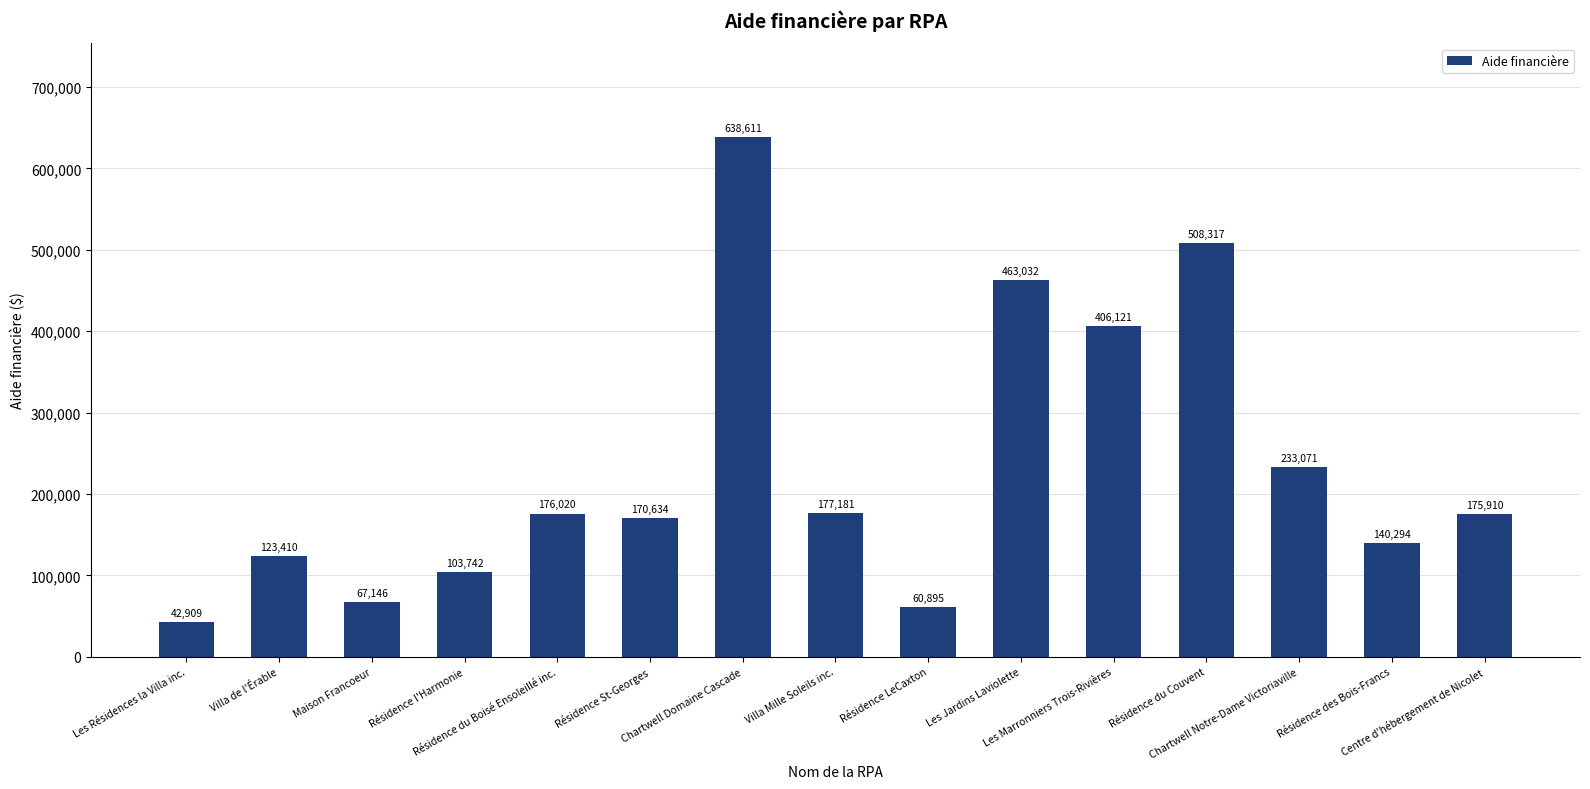

What is the value of the 13th bar from the left?

233071.0